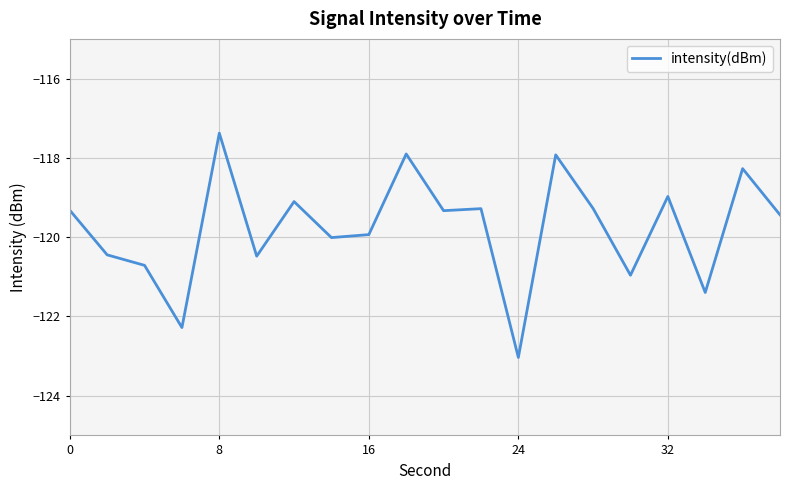

What is the average value?

-119.8